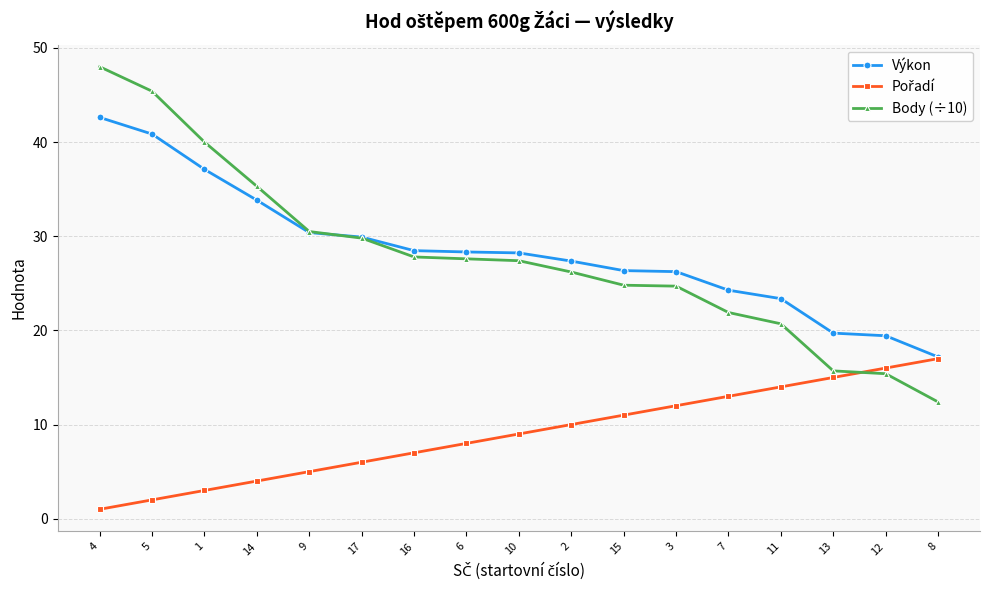

At which category is the sum across all series the highest?

4